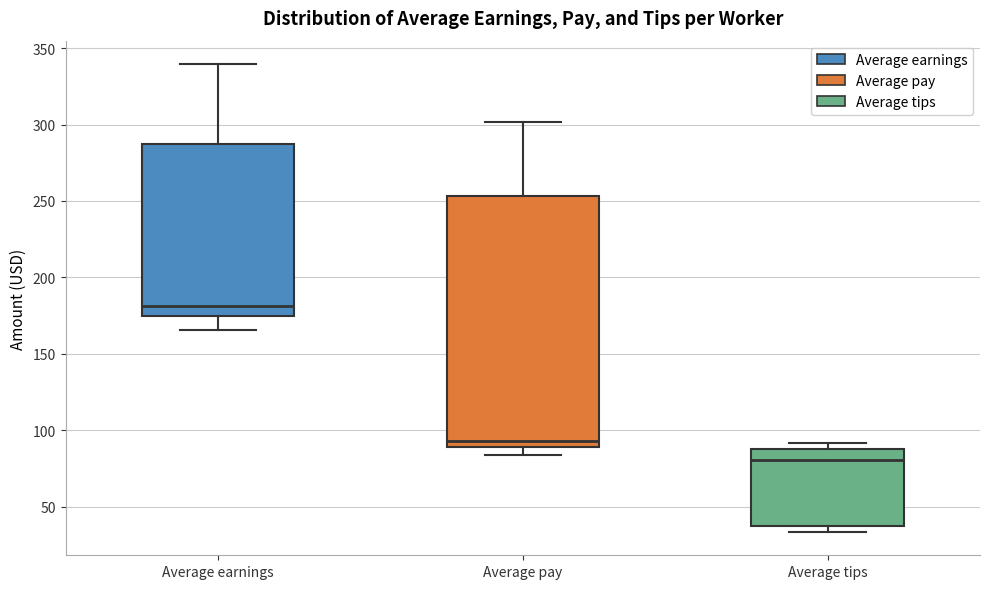

Which box is the tallest, from its lower edge to its upper edge?

Average pay